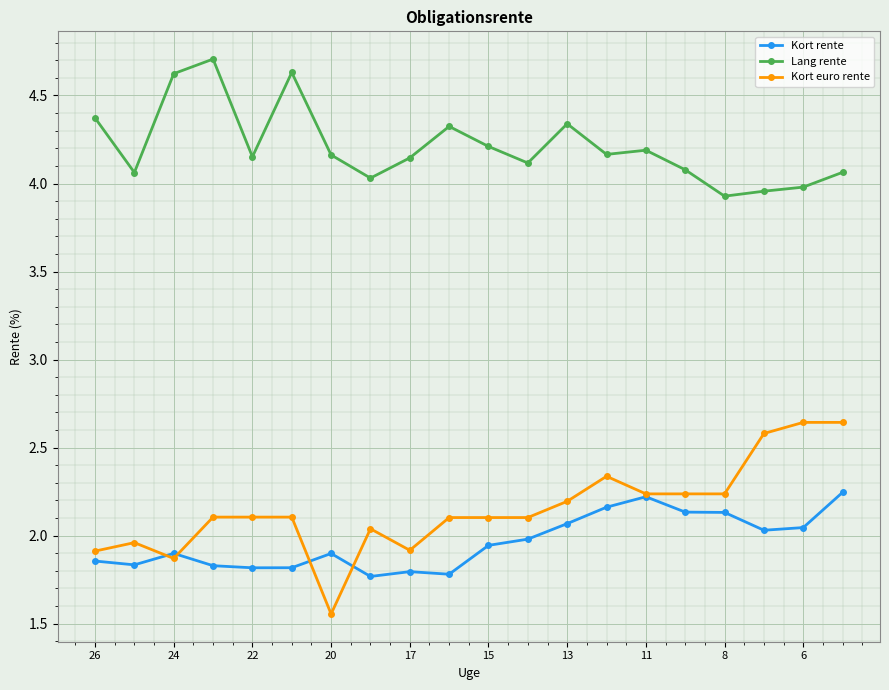

How many interior local peaks does the Lang rente series have?

5